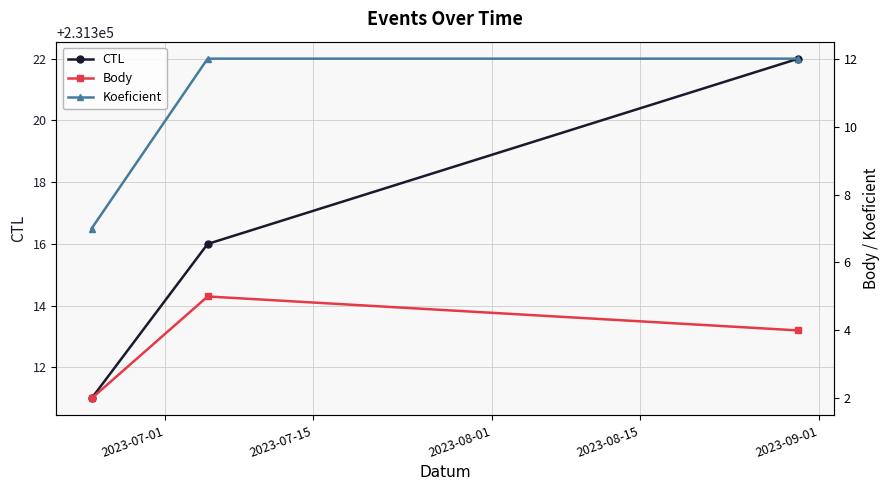

Which series has the largest range (max minus min)?

CTL